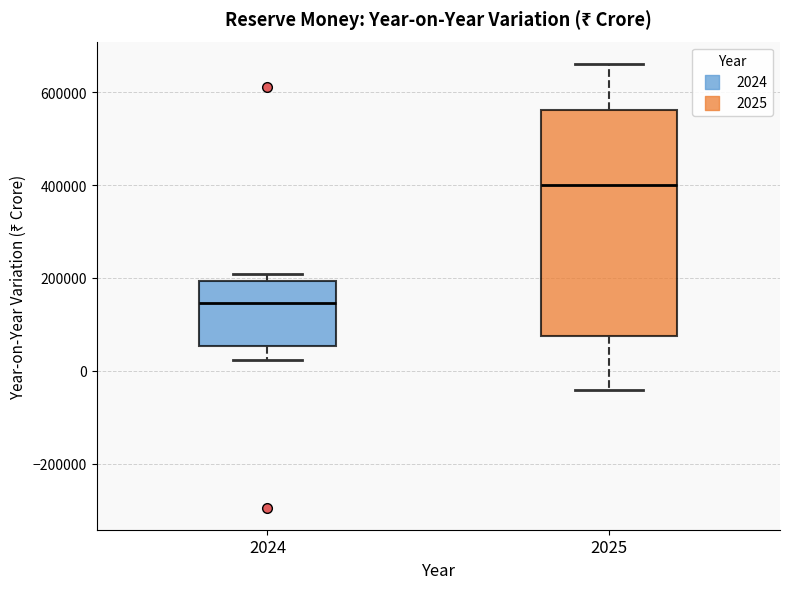

Comparing the boxes themselves (not the whiskers), which one is the tallest?

2025